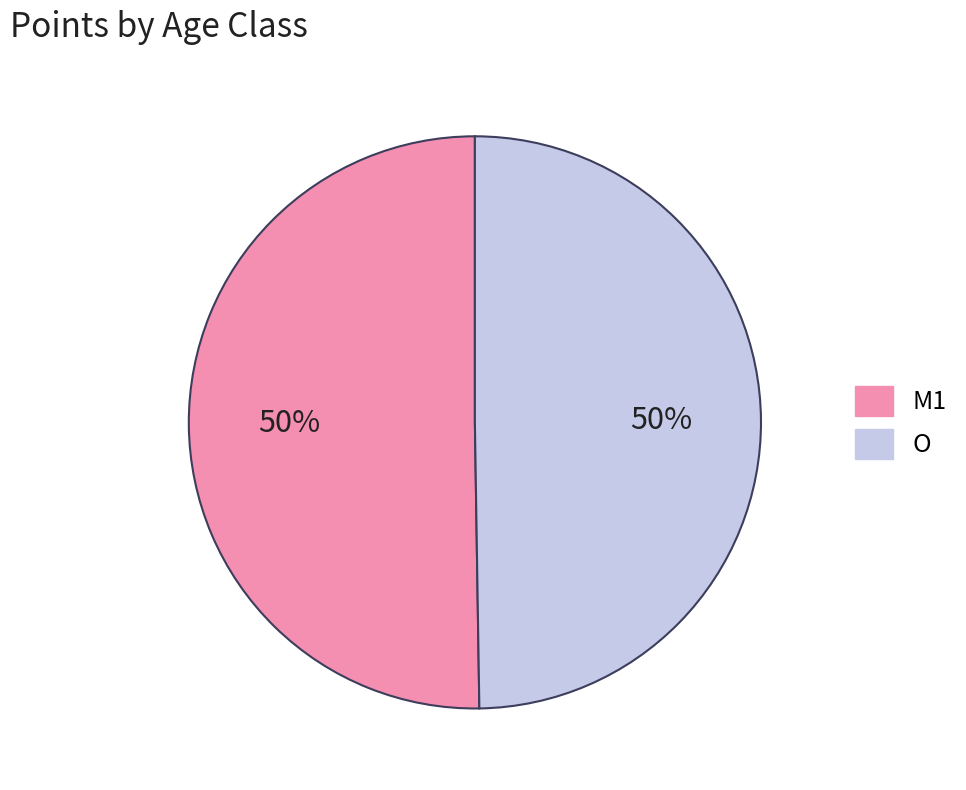

To the nearest percent, what is the combined percentage of O and M1?

100%